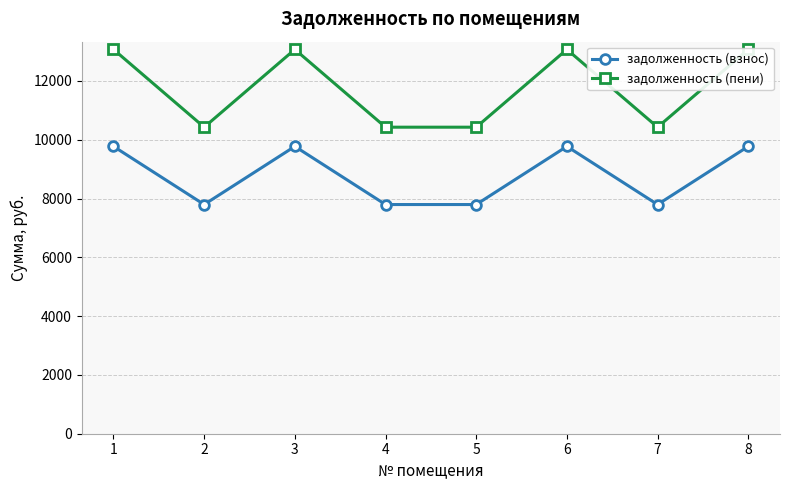

Is it true that задолженность (взнос) equals 11684.1 at 5?

False